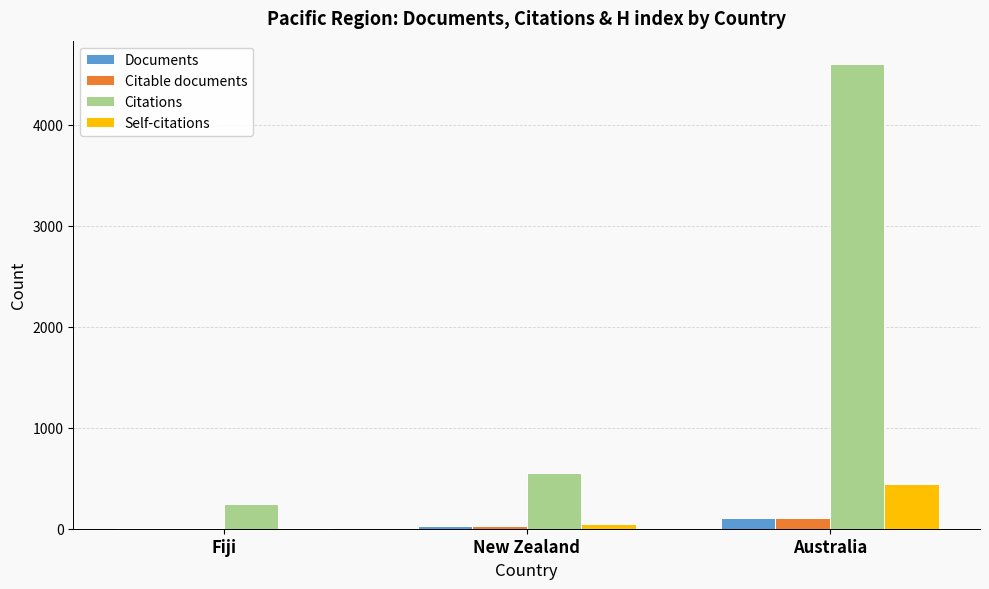

Read the Citable documents value at Australia.

108